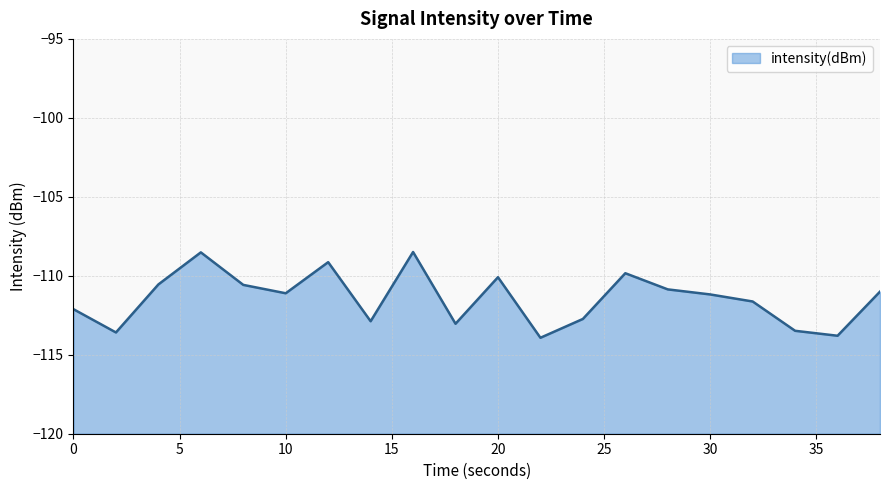

Between 24 and 28, which is larger?

28